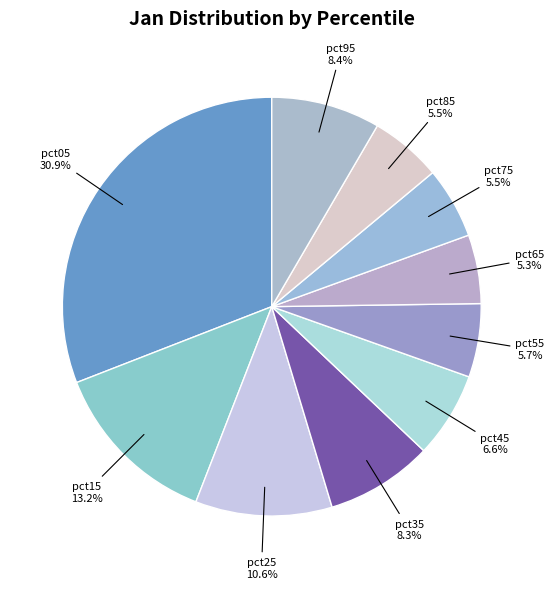

Rank the categories by value from lowest to highest.

pct65, pct75, pct85, pct55, pct45, pct35, pct95, pct25, pct15, pct05